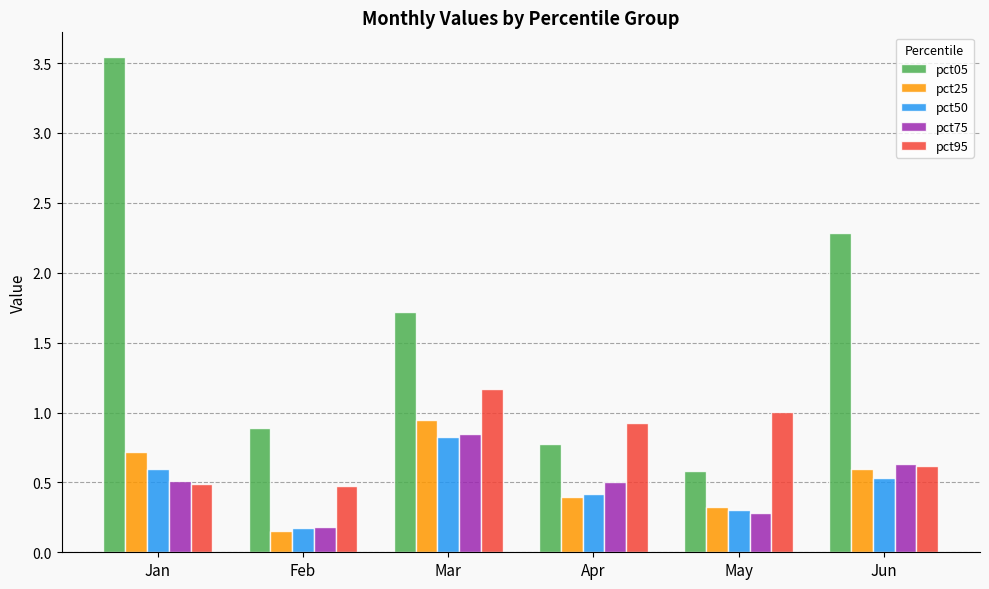

Which series has the largest range (max minus min)?

pct05